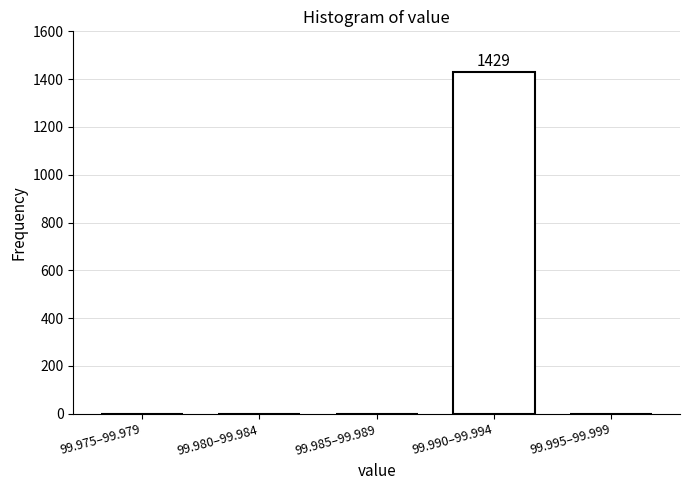

Reading left to right, extract all data points from this chart.

99.975–99.979=0	99.980–99.984=0	99.985–99.989=0	99.990–99.994=1429	99.995–99.999=0